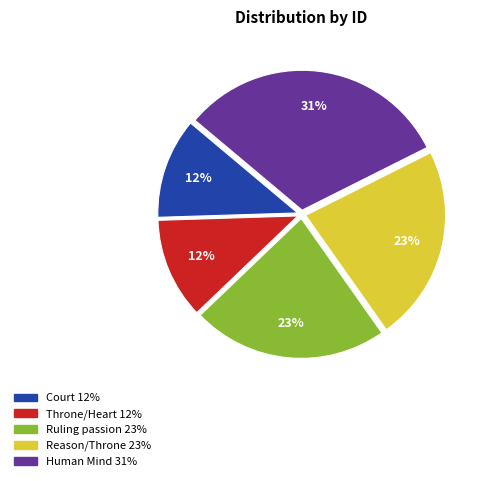

Which category has the biggest portion of the pie?

Human Mind